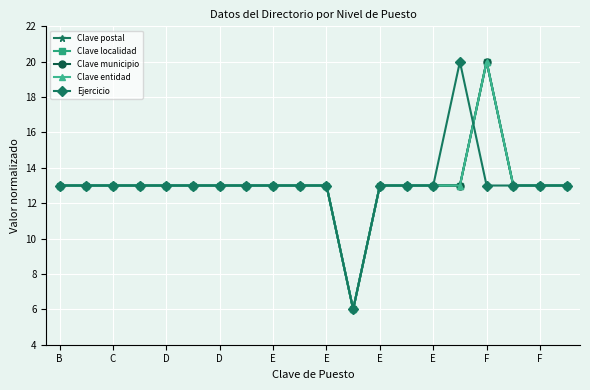

Is this an area chart (filled region under the line)?

No